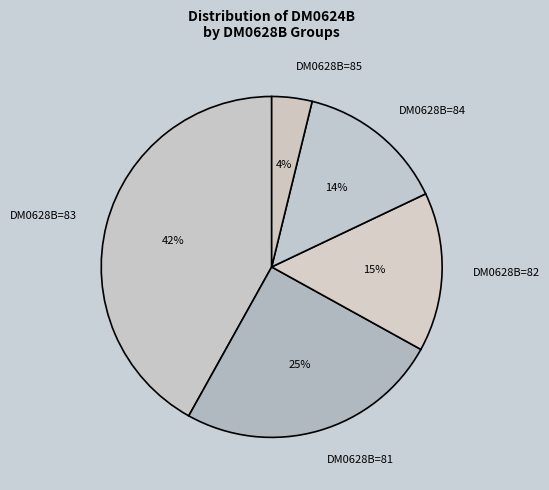

Combined, do DM0628B=84 and DM0628B=83 account for over 50%?

Yes